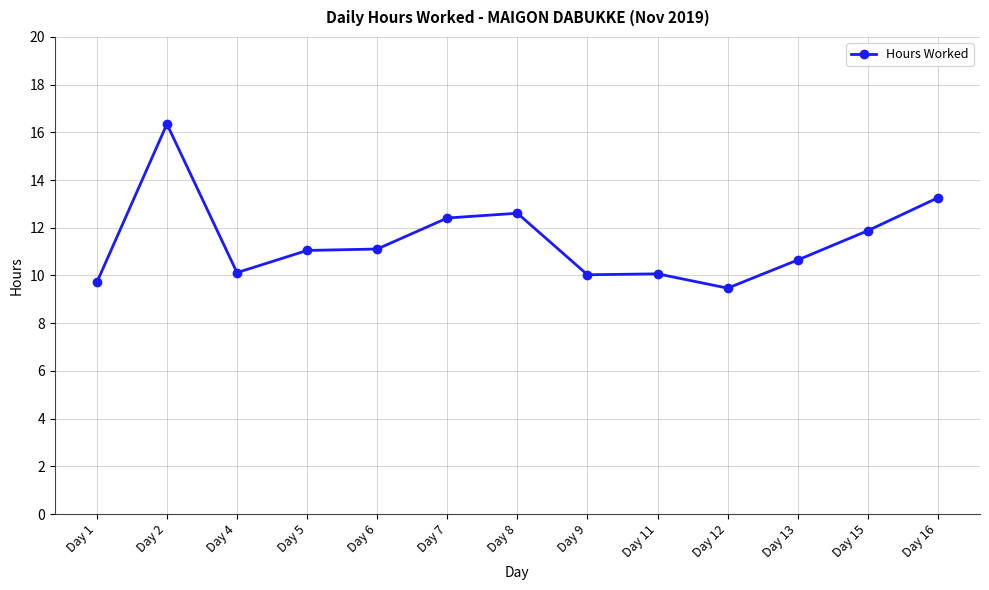

At which category does the data reach its first local peak?

Day 2